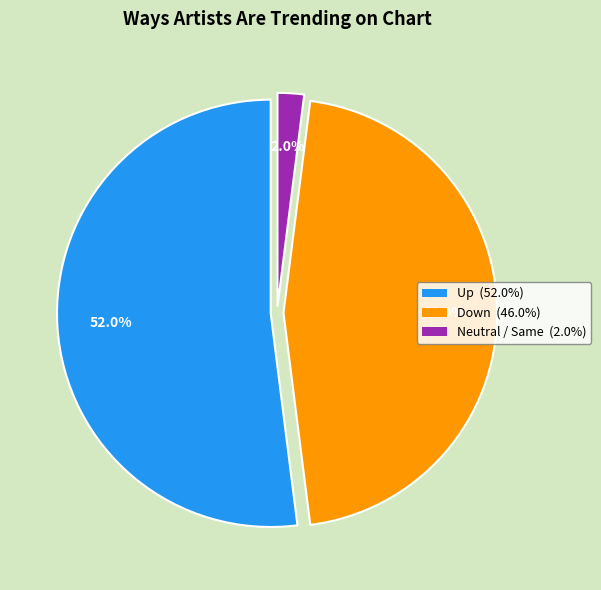

Is there any slice that represents more than half of the pie?

Yes